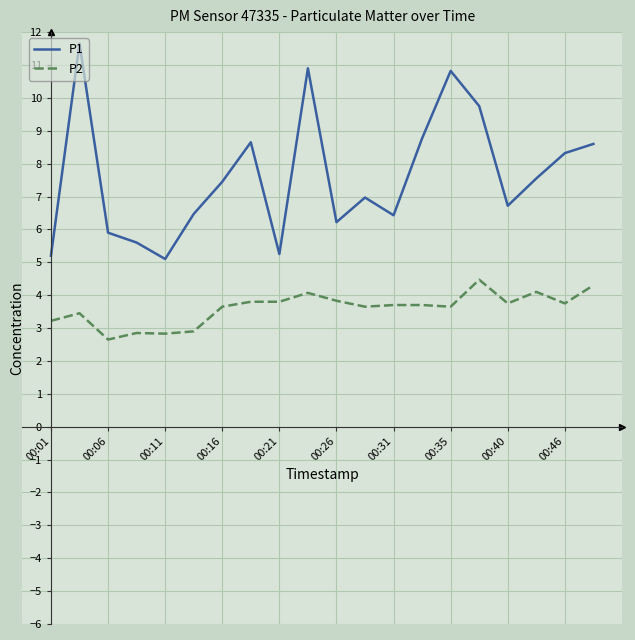

True or false: P2 and P1 cross at least once.

False